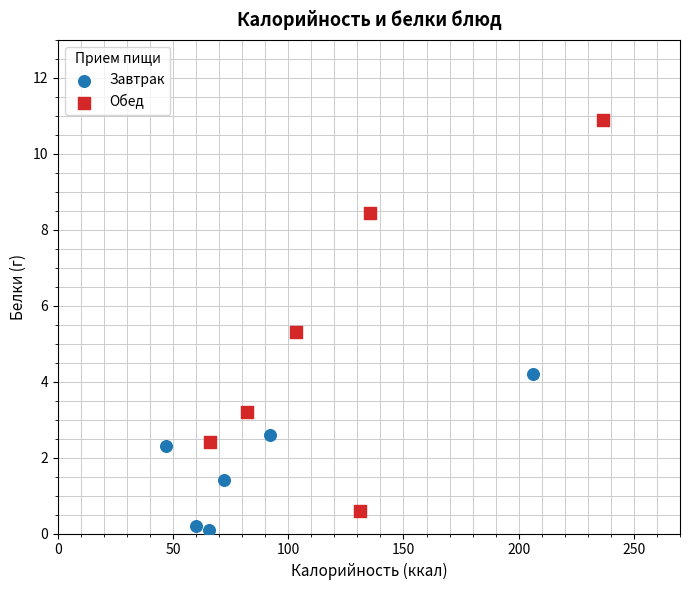

Which series has the widest spread of Y values?

Обед